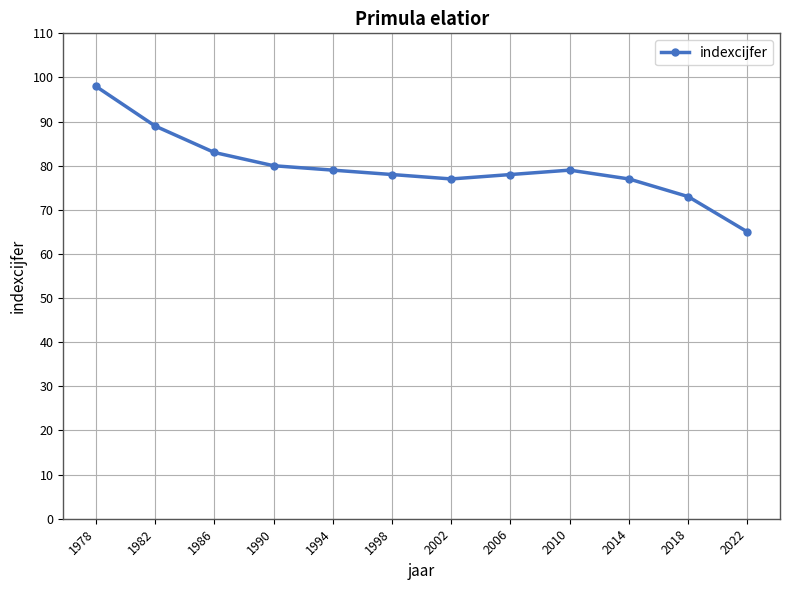

What is the ratio of the value at 2010 to the value at 2018?

1.1